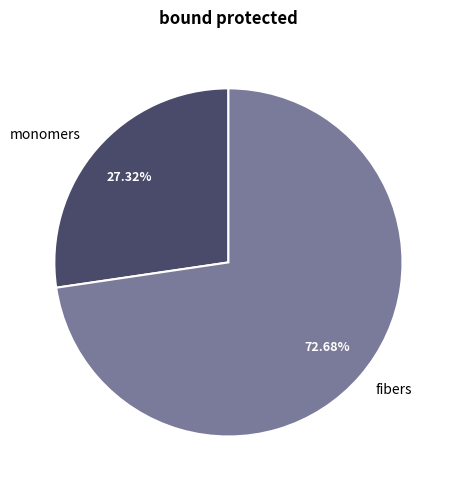

Approximately how many times larger is the value at fibers compared to monomers?

2.7